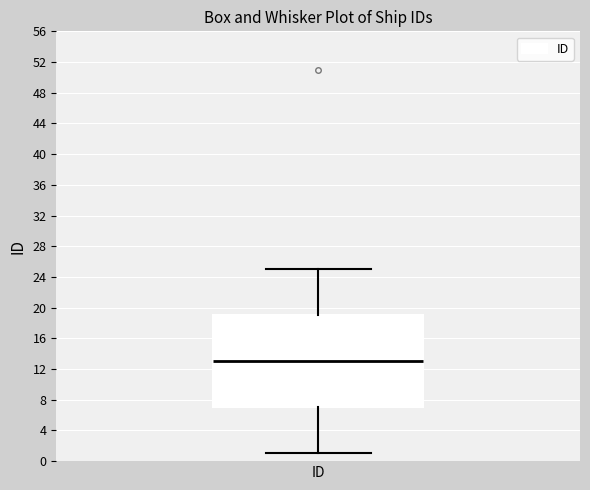

Transcribe this box plot: give where the median line is, the range the box spans, and where the two whiskers end, as read against the y-axis. The values are not printed on the chart, so give them approximately, as read against the axis.

median 13, box 7 to 19, whiskers 1 to 25